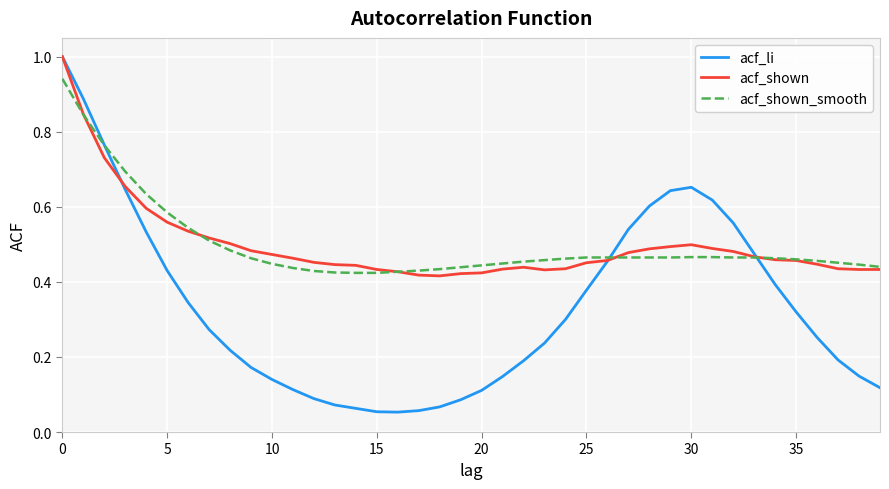

Which series has the widest spread of values?

acf_li